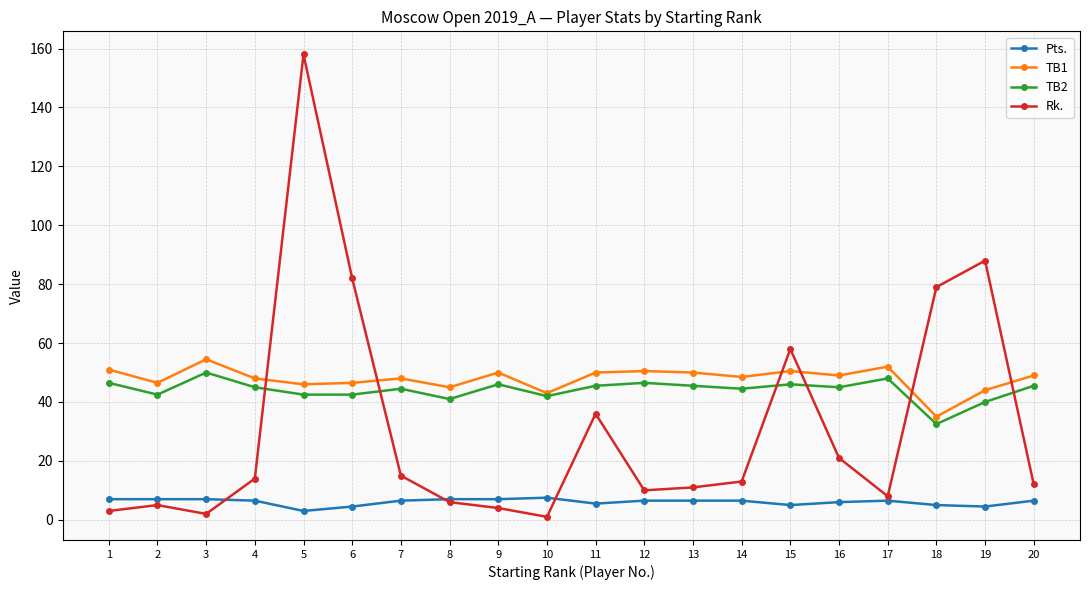

What is the minimum value shown in the chart?

1.0